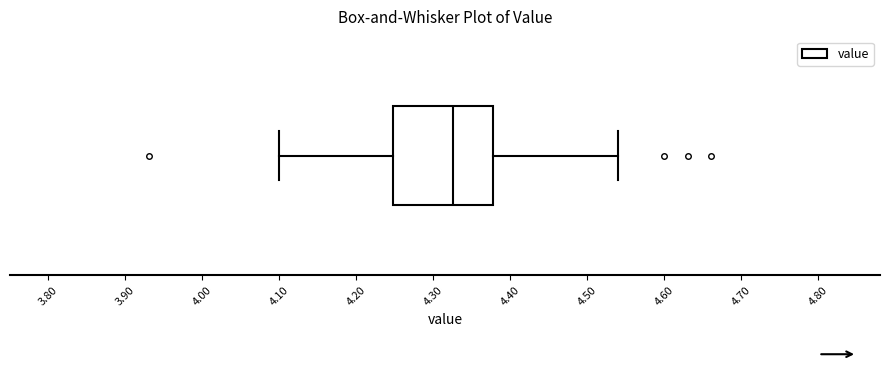

Read this box plot against the x-axis: the position of the median line, the range covered by the box, and the ends of both whiskers. The values are not printed on the chart, so give them approximately, as read against the axis.

median 4.33, box 4.25 to 4.38, whiskers 4.10 to 4.54